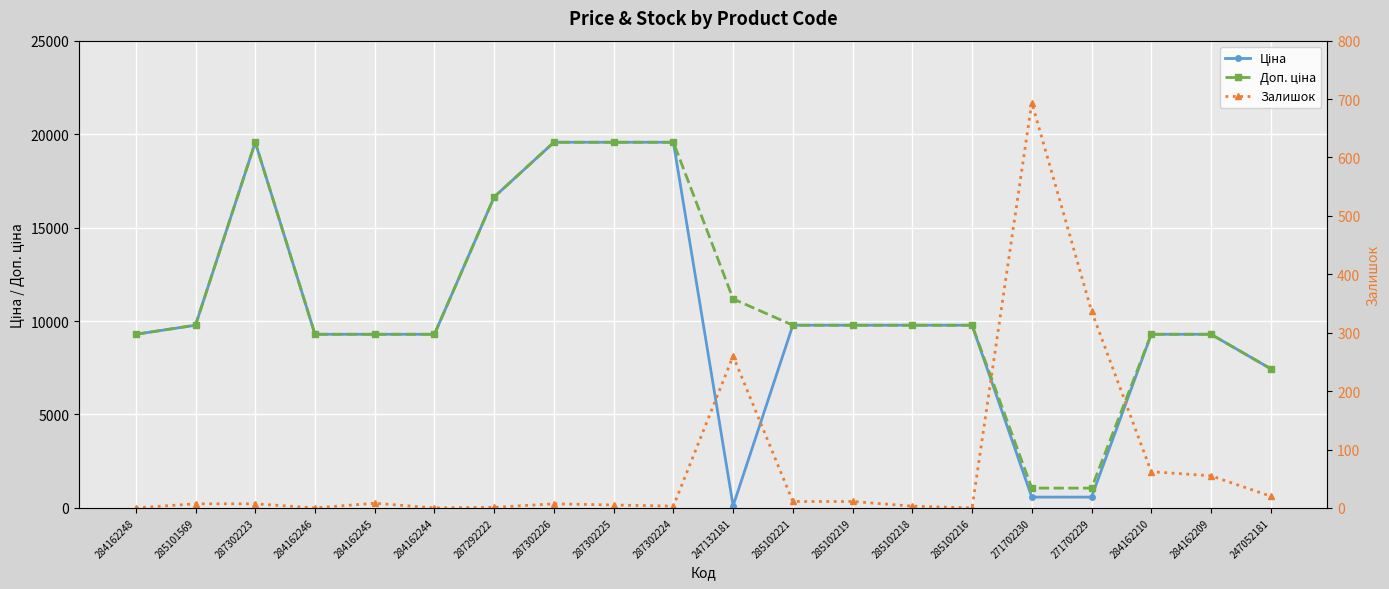

How many lines are shown in the chart?

3